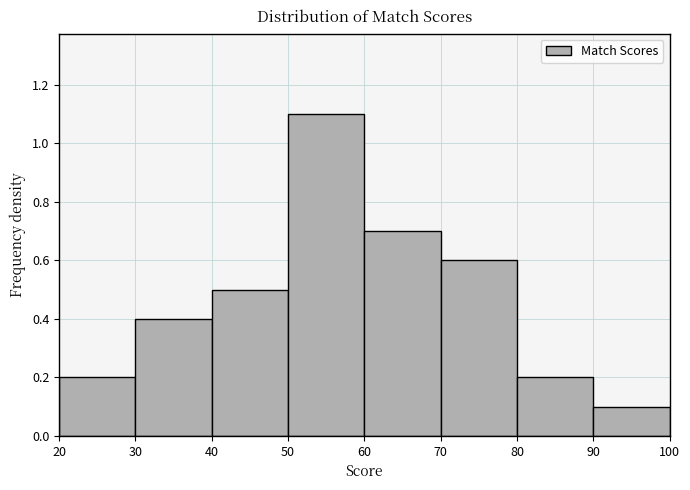

Reading left to right, transcribe this chart: for each bar, give the range it covers on the x-axis and its height. The values are not printed on the chart, so give them approximately, as read against the axis.

20 to 30: 0.2
30 to 40: 0.4
40 to 50: 0.5
50 to 60: 1.1
60 to 70: 0.7
70 to 80: 0.6
80 to 90: 0.2
90 to 100: 0.1